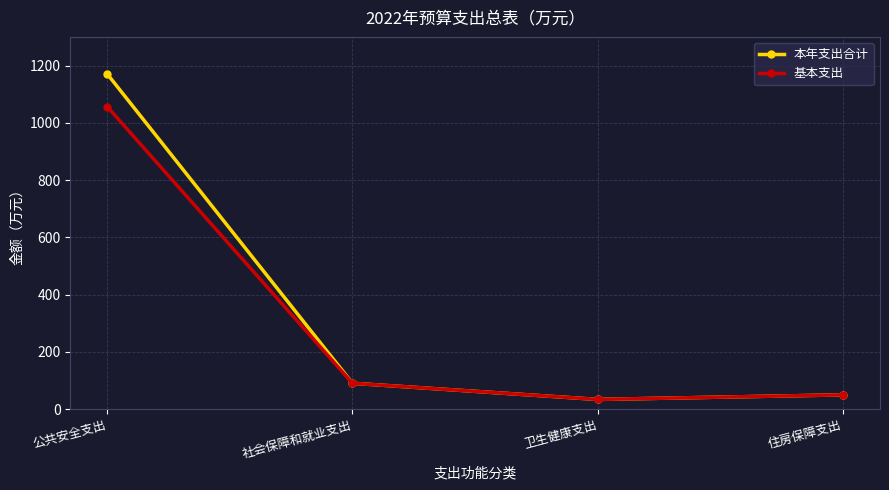

What is the difference between the second highest and minimum values in the 基本支出 series?

56.5